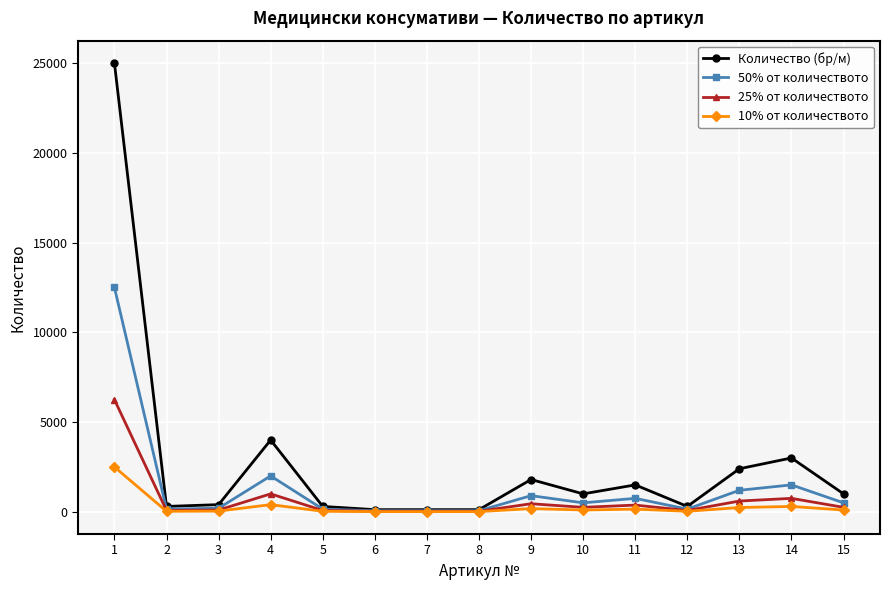

True or false: Количество (бр/м) has more than 0 interior local peaks.

True